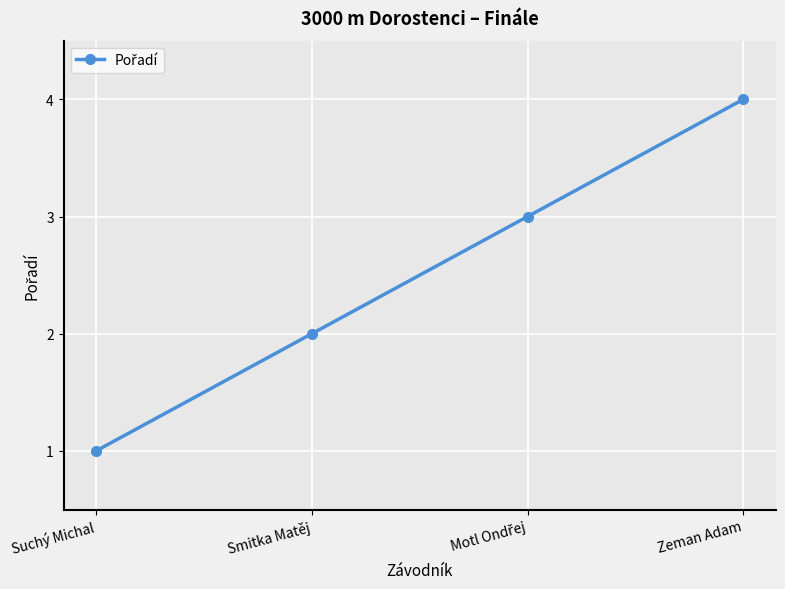

What is the ratio of the value at Suchý Michal to the value at Smitka Matěj?

0.5